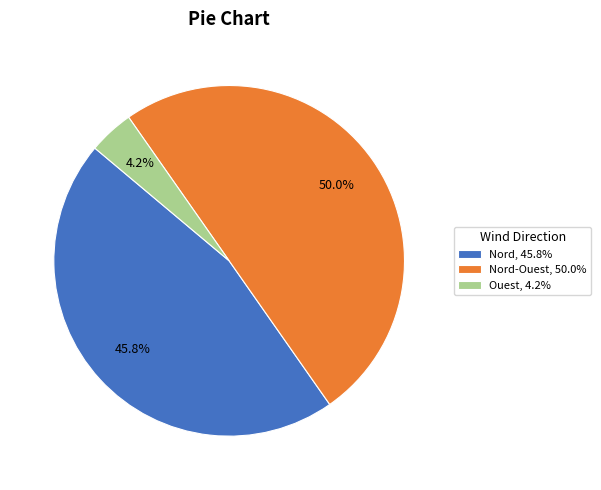

What is the largest slice in the pie chart?

Nord-Ouest, 50.0%